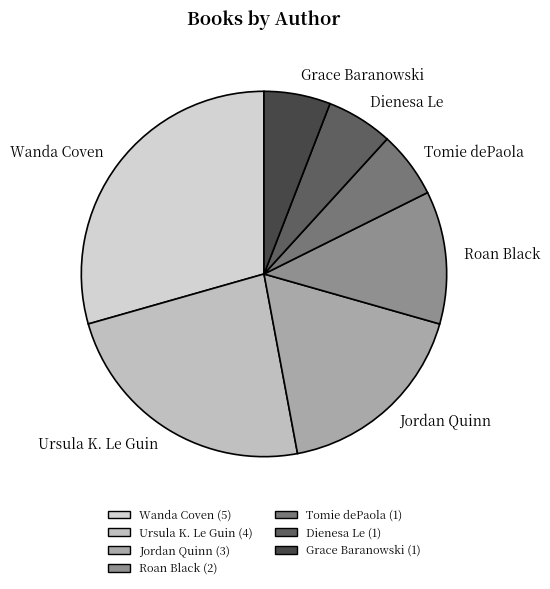

Does any single category account for the majority?

No